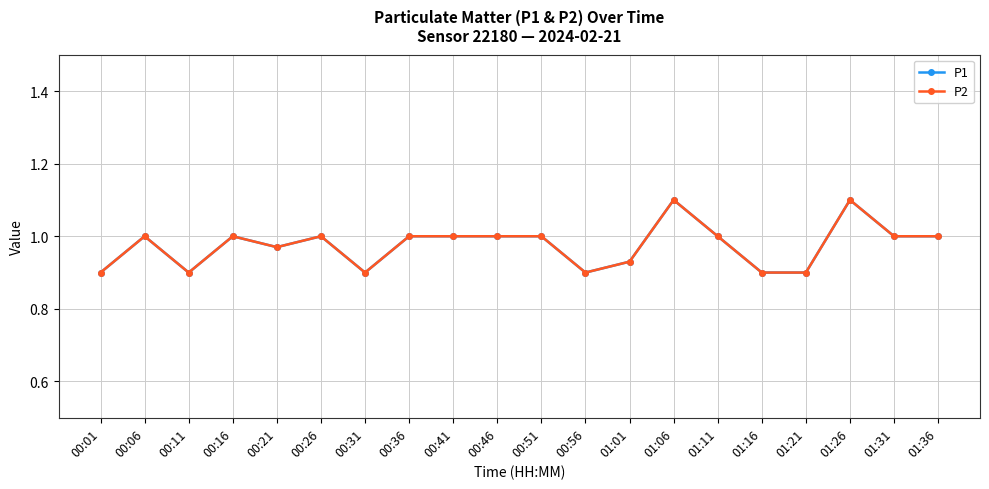

Reading left to right, transcribe all the data shown in this chart.

P1: 0.9	1.0	0.9	1.0	1.0	1.0	0.9	1.0	1.0	1.0	1.0	0.9	0.9	1.1	1.0	0.9	0.9	1.1	1.0	1.0
P2: 0.9	1.0	0.9	1.0	1.0	1.0	0.9	1.0	1.0	1.0	1.0	0.9	0.9	1.1	1.0	0.9	0.9	1.1	1.0	1.0